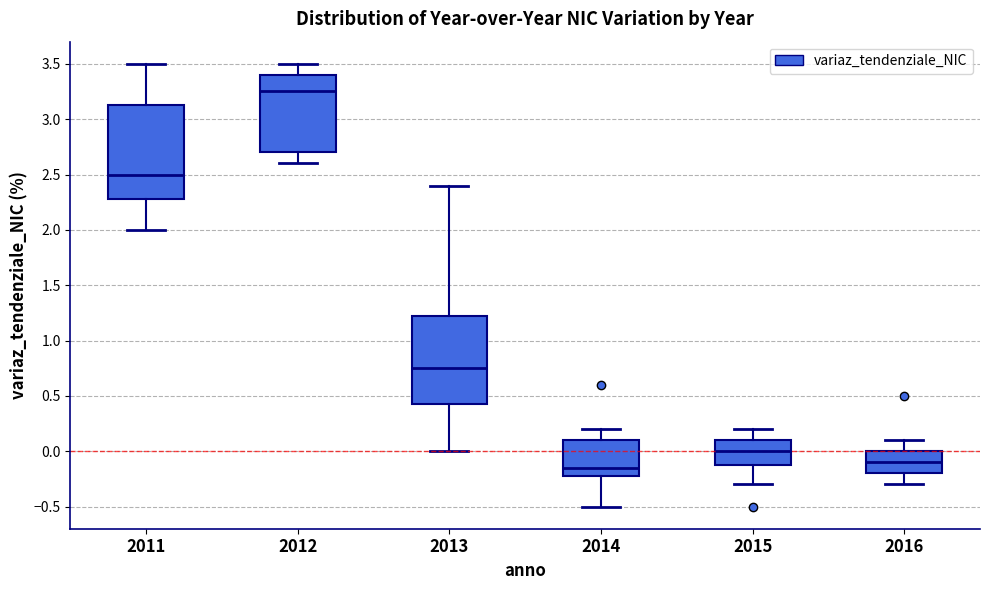

Where is the lower edge of the box at x = 2012 on the y-axis? The values are not printed on the chart, so give them approximately, as read against the axis.

2.70